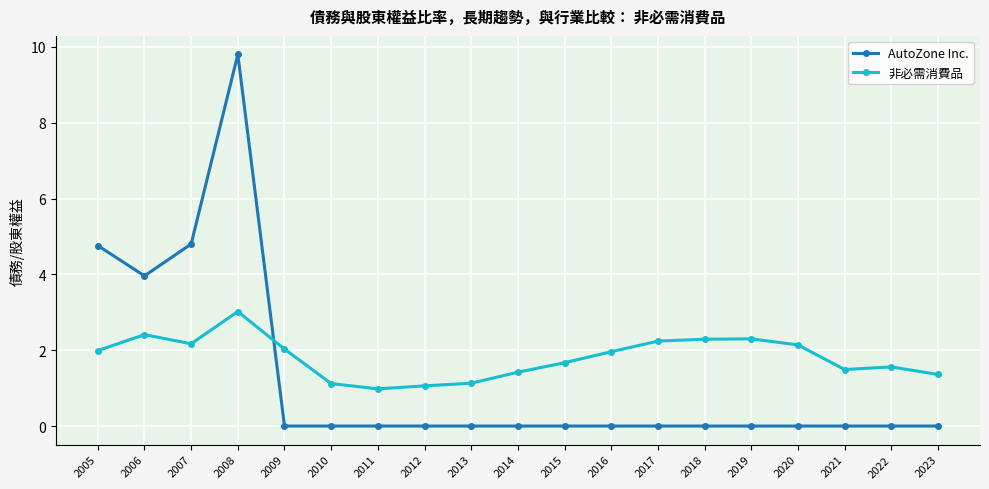

Between 2006 and 2016, which series saw the biggest shift?

AutoZone Inc.